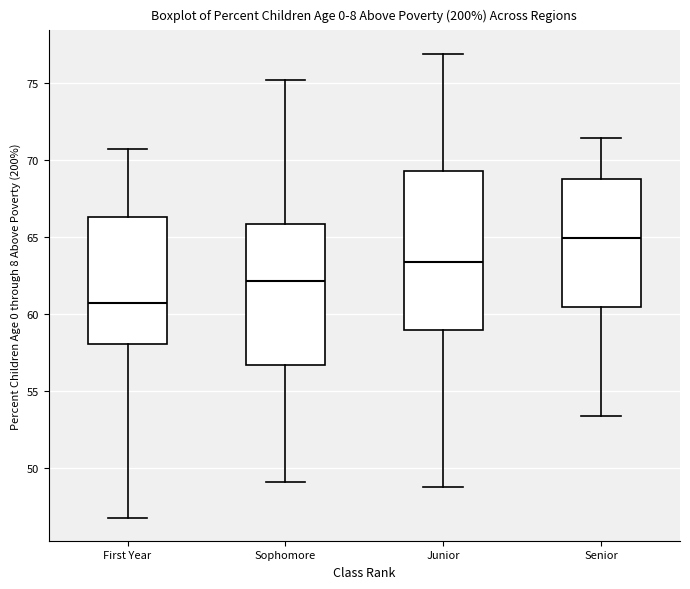

Comparing the boxes themselves (not the whiskers), which one is the tallest?

Junior